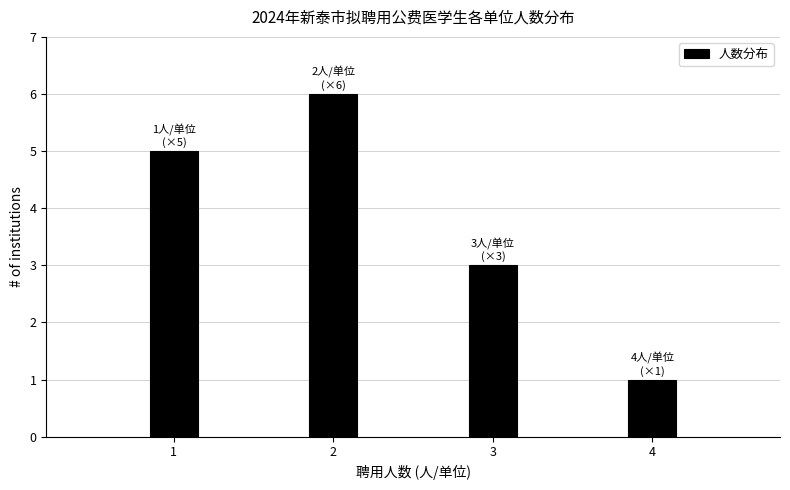

Reading right to left, list all the values displayed in this chart.

4=1	3=3	2=6	1=5